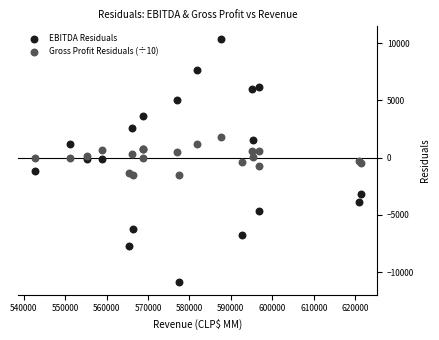

Which series has the widest spread of Y values?

EBITDA Residuals